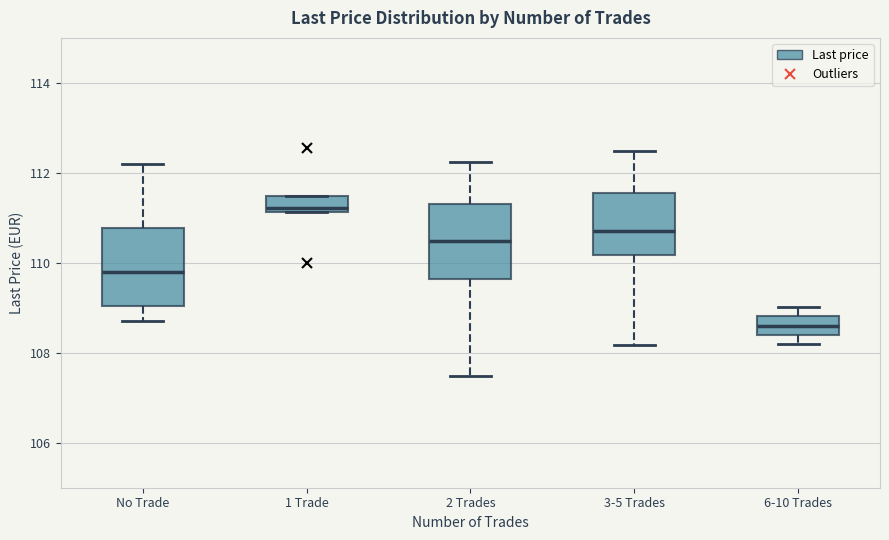

Which box has the highest median line?

1 Trade